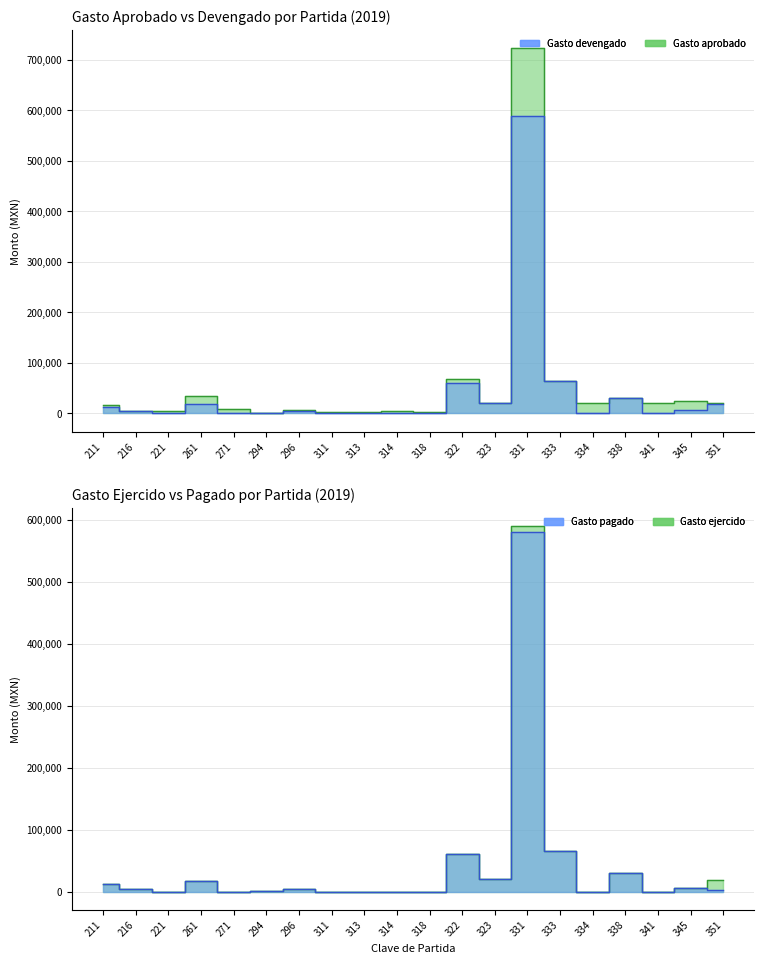

Where is the first local maximum for Gasto aprobado?

261